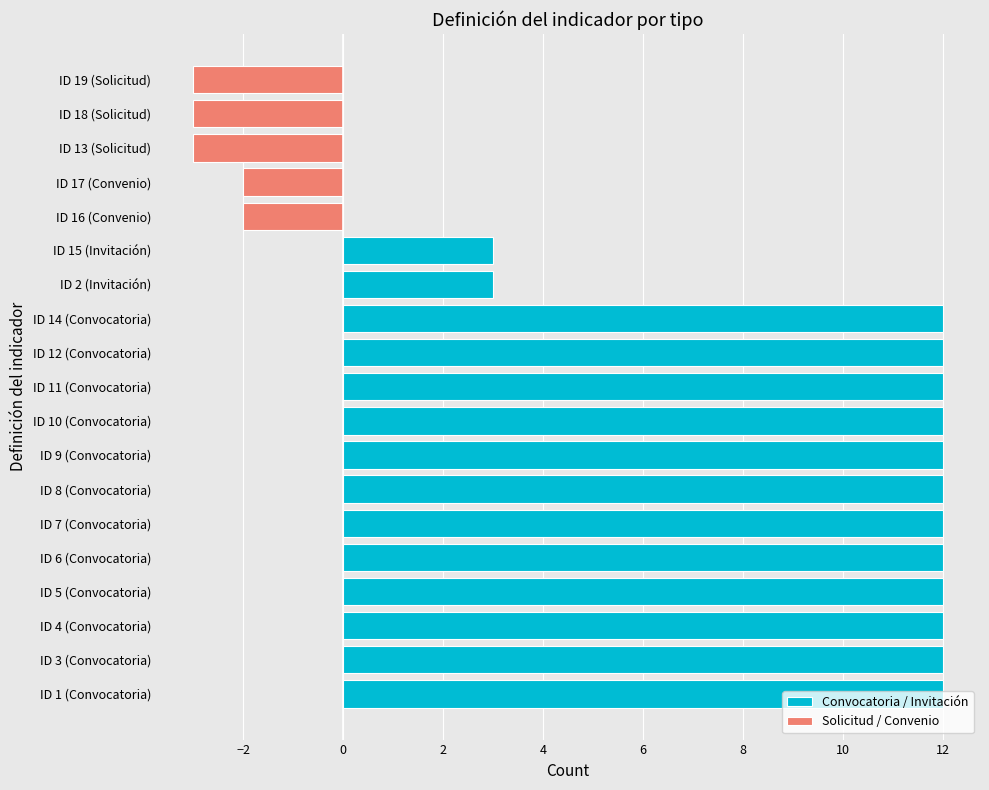

What is the difference between the values at Convocatoria and Invitación?

9